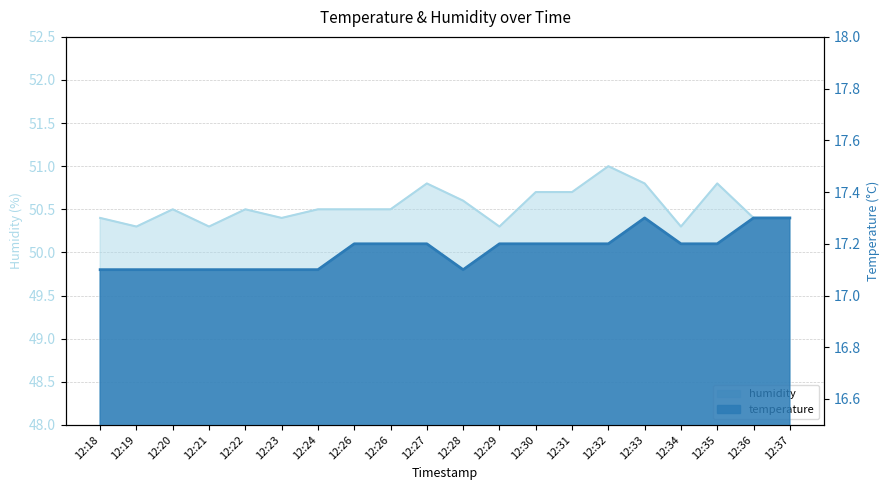

Is it true that temperature equals 26.1 at 12:23?

False